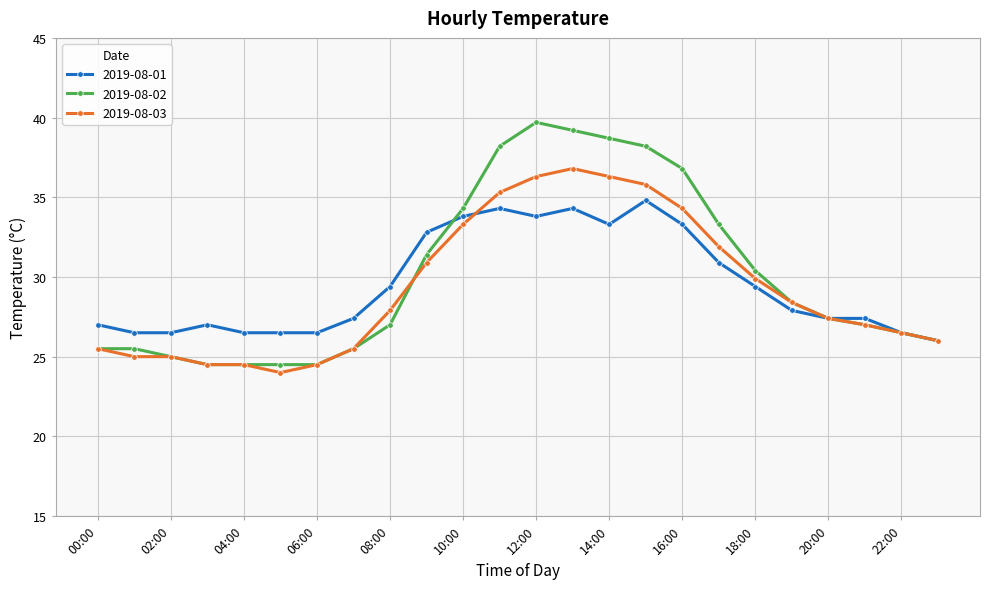

List the series in order of their peak value, highest first.

2019-08-02, 2019-08-03, 2019-08-01